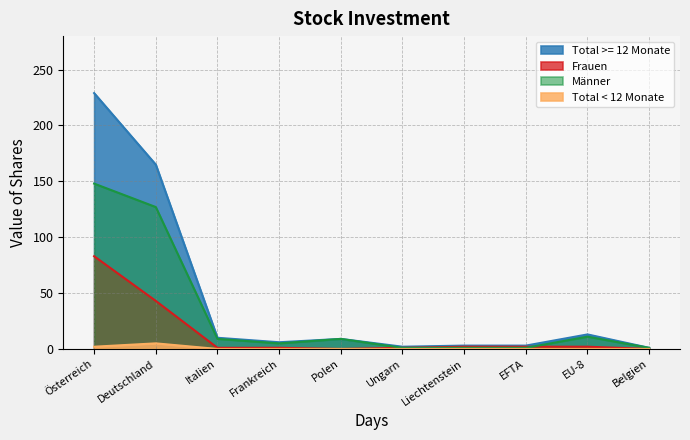

True or false: Männer and Frauen intersect in this chart.

False